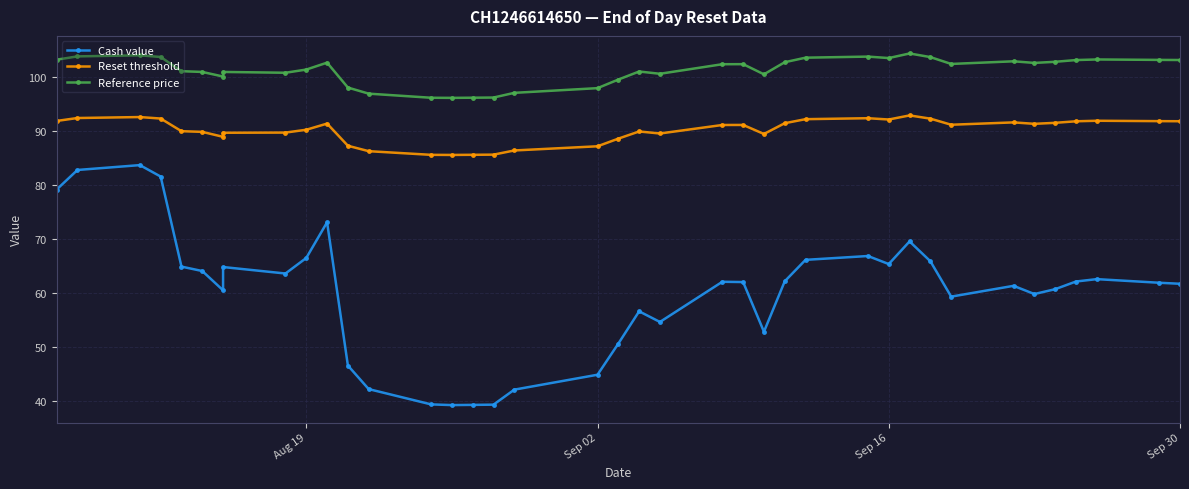

Does the chart have visible grid lines?

Yes